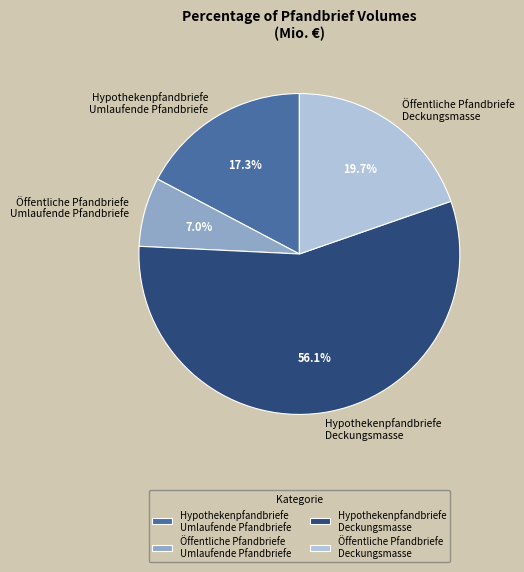

Which has a higher value, Hypothekenpfandbriefe Umlaufende Pfandbriefe or Öffentliche Pfandbriefe Deckungsmasse?

Öffentliche Pfandbriefe Deckungsmasse